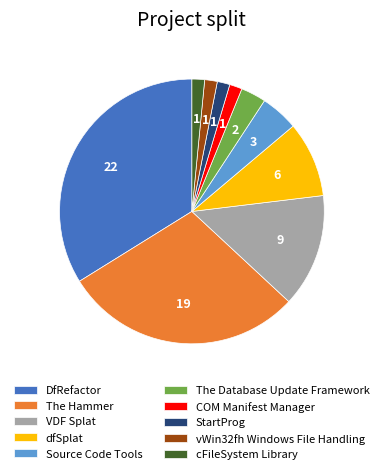

The Source Code Tools slice represents 5% of the pie. True or false?

True